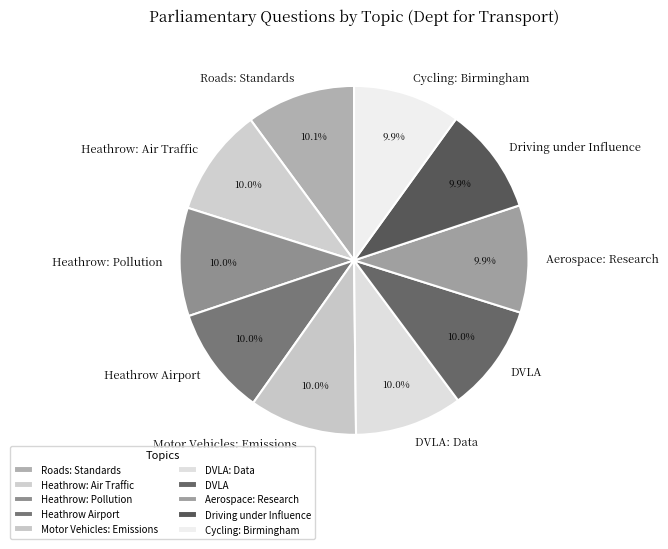

What portion of the pie excludes Heathrow: Air Traffic?

90.0%